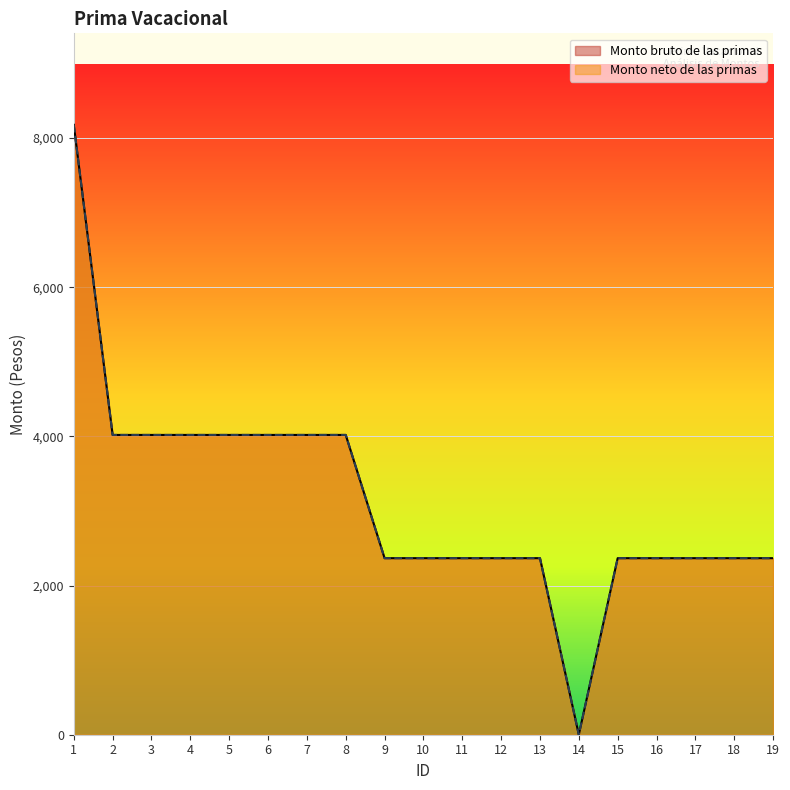

Which has a higher value, 6 or 2?

6